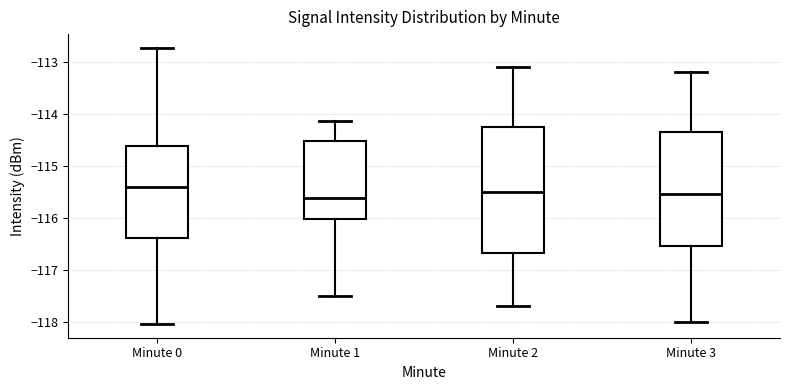

Reading left to right, read every box against the y-axis: the position of its median line, the range the box covers, and the ends of its whiskers. The values are not printed on the chart, so give them approximately, as read against the axis.

Minute 0: median -115.4, box -116.4 to -114.6, whiskers -118.0 to -112.7
Minute 1: median -115.6, box -116.0 to -114.5, whiskers -117.5 to -114.1
Minute 2: median -115.5, box -116.7 to -114.2, whiskers -117.7 to -113.1
Minute 3: median -115.5, box -116.5 to -114.3, whiskers -118.0 to -113.2